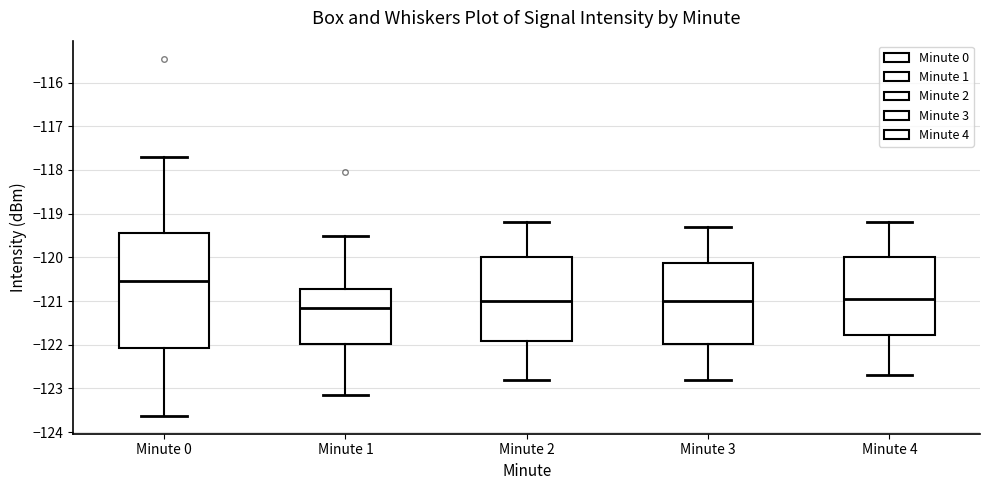

Reading left to right, read every box against the y-axis: the position of its median line, the range the box covers, and the ends of its whiskers. The values are not printed on the chart, so give them approximately, as read against the axis.

Minute 0: median -120.5, box -122.1 to -119.4, whiskers -123.6 to -117.7
Minute 1: median -121.2, box -122.0 to -120.7, whiskers -123.2 to -119.5
Minute 2: median -121.0, box -121.9 to -120.0, whiskers -122.8 to -119.2
Minute 3: median -121.0, box -122.0 to -120.1, whiskers -122.8 to -119.3
Minute 4: median -120.9, box -121.8 to -120.0, whiskers -122.7 to -119.2